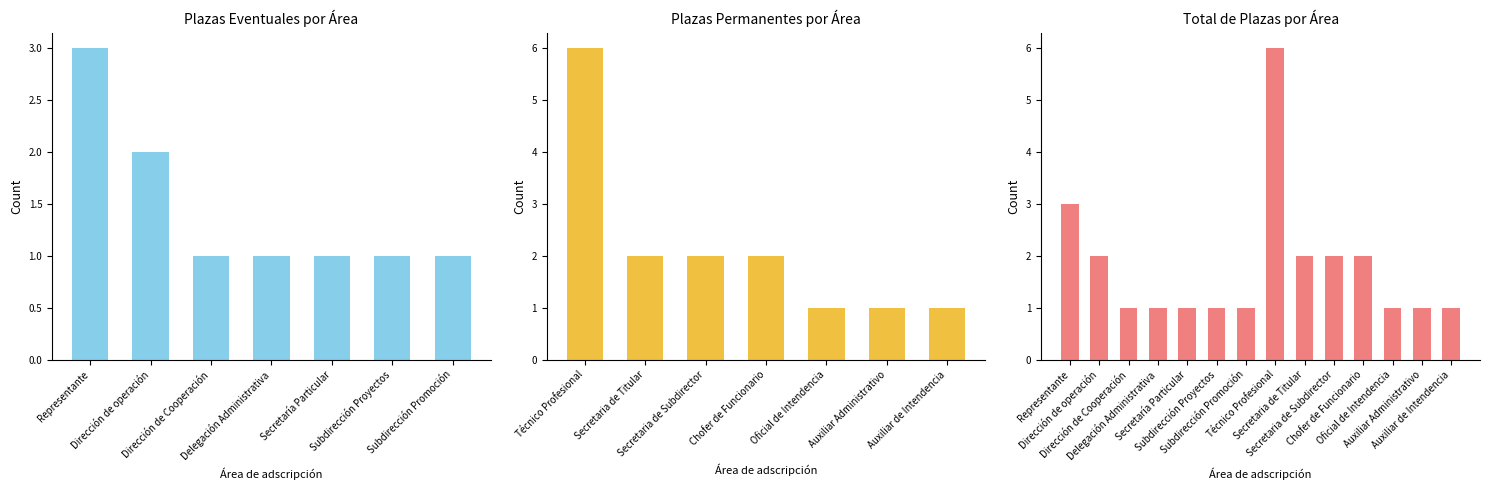

What is the maximum value shown in the chart?

6